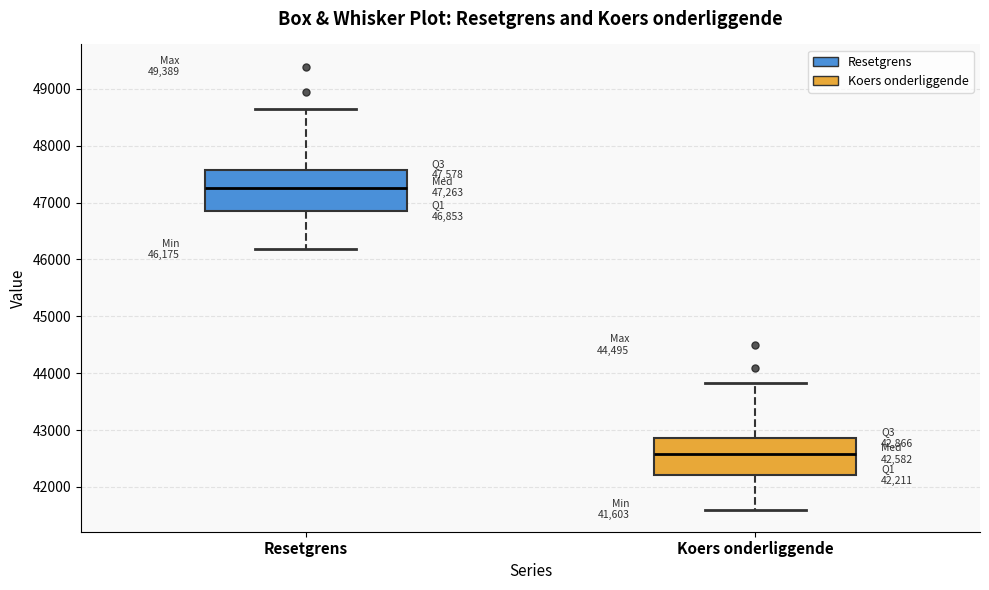

Which box has the lowest median line?

Koers onderliggende